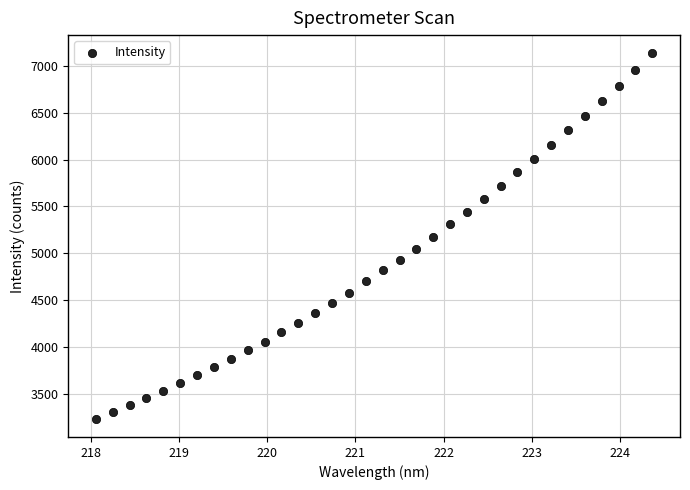

What is the range of X values (max minus min)?

6.3